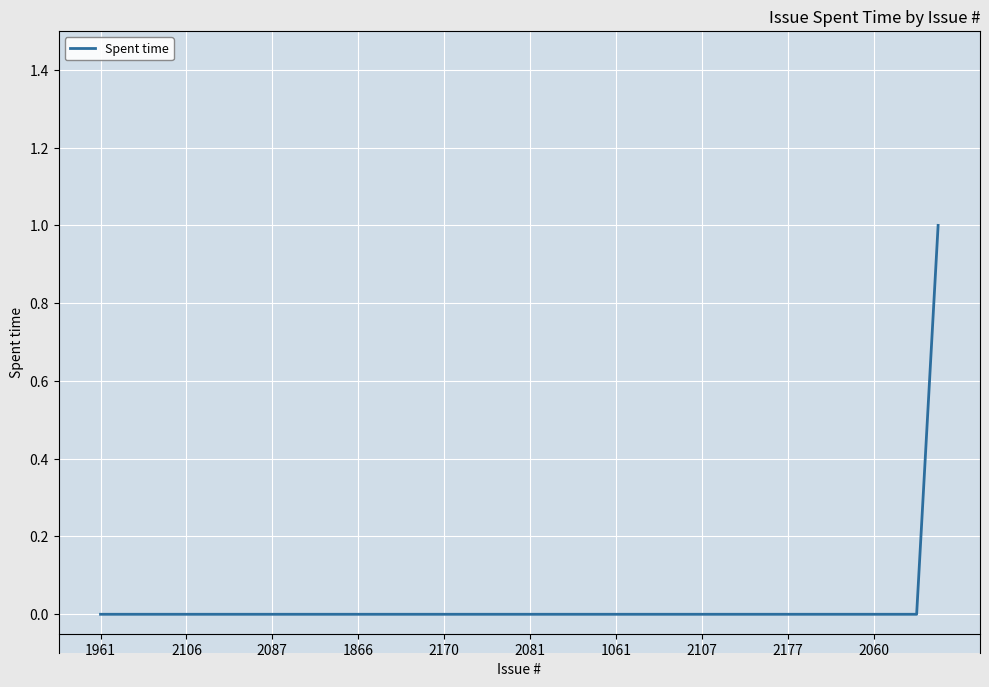

True or false: the data shows 0 at 2060.

True